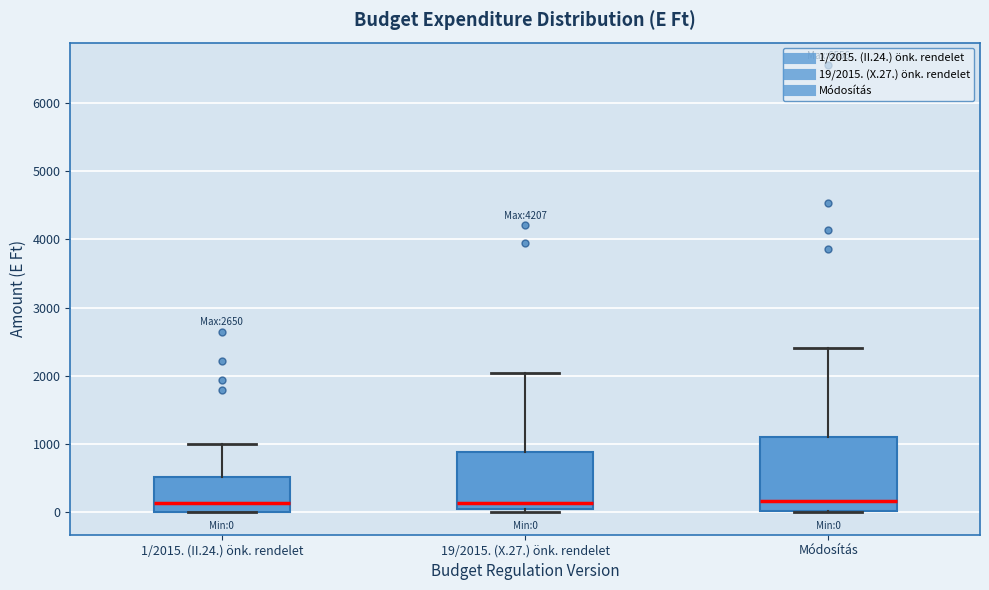

Comparing the boxes themselves (not the whiskers), which one is the tallest?

Módosítás